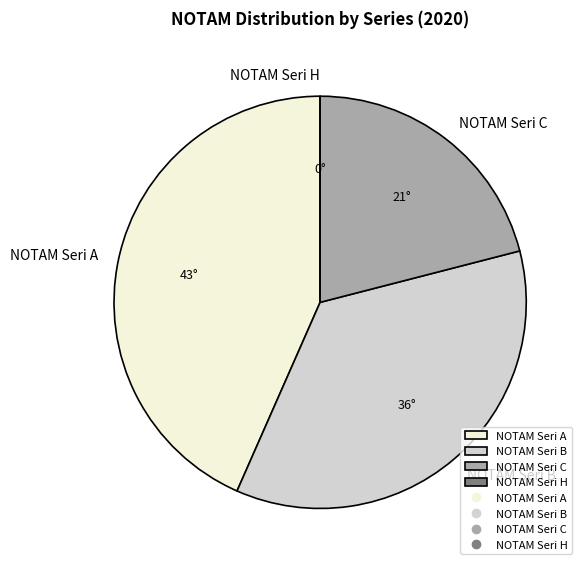

True or false: NOTAM Seri B accounts for 49% of the total.

False